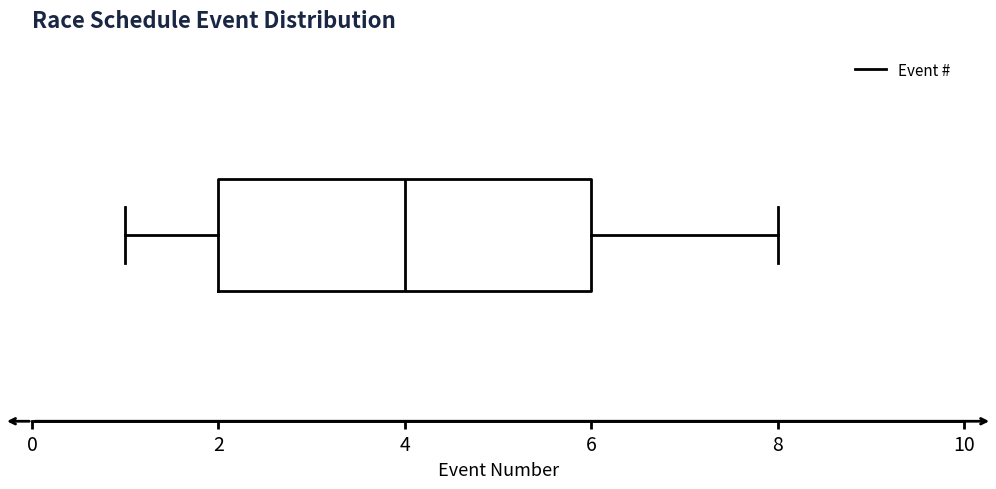

Where does the median line of the box sit on the x-axis? The values are not printed on the chart, so give them approximately, as read against the axis.

4